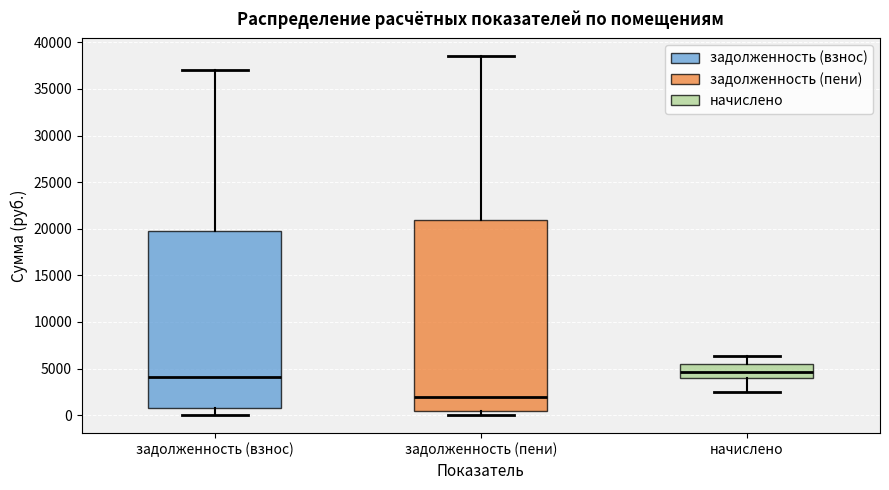

Where does the lower whisker of the box for задолженность (взнос) end on the y-axis? The values are not printed on the chart, so give them approximately, as read against the axis.

0